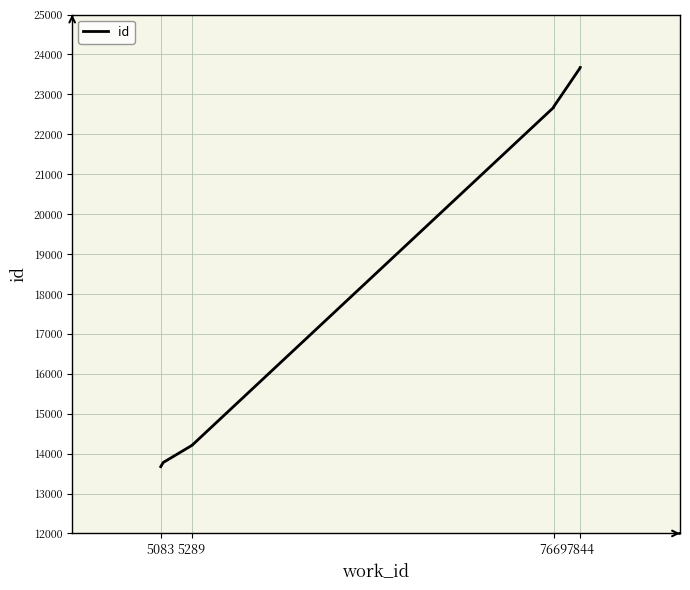

Is this an area chart (filled region under the line)?

No